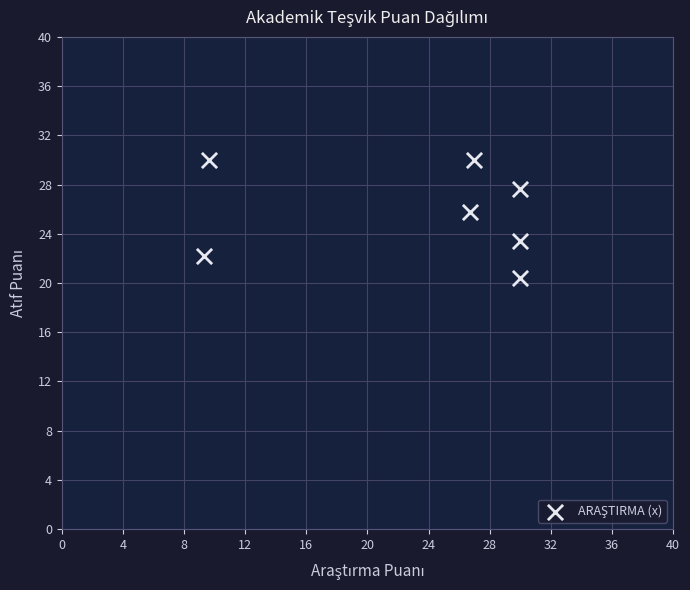

What is the average X value?

23.2